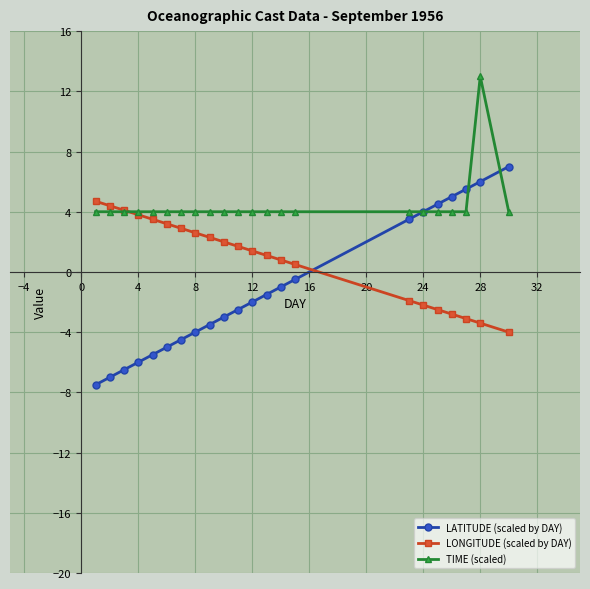

Reading left to right, what are all the values shown in this chart?

LATITUDE (scaled by DAY): -7.5	-7.0	-6.5	-6.0	-5.5	-5.0	-4.5	-4.0	-3.5	-3.0	-2.5	-2.0	-1.5	-1.0	-0.5	3.5	4.0	4.5	5.0	5.5	6.0	7.0
LONGITUDE (scaled by DAY): 4.7	4.4	4.1	3.8	3.5	3.2	2.9	2.6	2.3	2.0	1.7	1.4	1.1	0.8	0.5	-1.9	-2.2	-2.5	-2.8	-3.1	-3.4	-4.0
TIME (scaled): 4.0	4.0	4.0	4.0	4.0	4.0	4.0	4.0	4.0	4.0	4.0	4.0	4.0	4.0	4.0	4.0	4.0	4.0	4.0	4.0	13.0	4.0